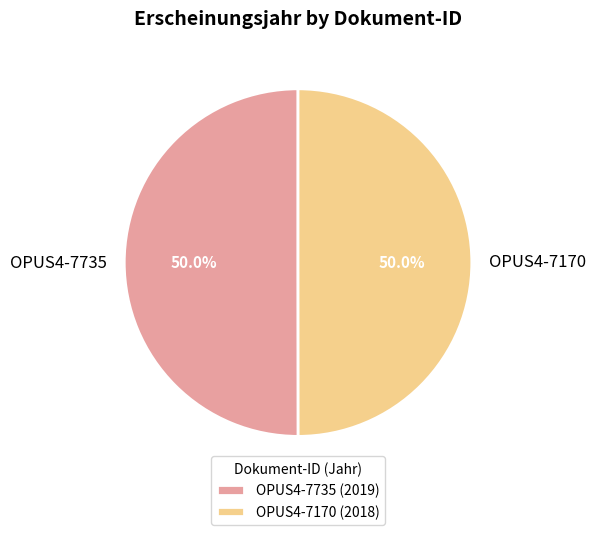

What percentage do OPUS4-7170 and OPUS4-7735 together represent?

100.0%